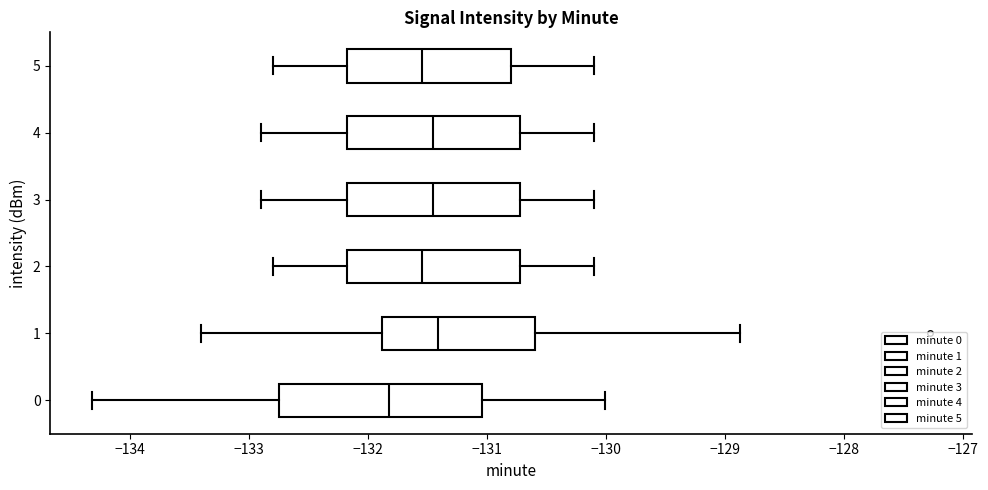

Reading bottom to top, transcribe this box plot: for each box, give where its median line is, the range the box spans, and where its two whiskers end, as read against the x-axis. The values are not printed on the chart, so give them approximately, as read against the axis.

0: median -131.8, box -132.7 to -131.0, whiskers -134.3 to -130.0
1: median -131.4, box -131.9 to -130.6, whiskers -133.4 to -128.9
2: median -131.5, box -132.2 to -130.7, whiskers -132.8 to -130.1
3: median -131.4, box -132.2 to -130.7, whiskers -132.9 to -130.1
4: median -131.4, box -132.2 to -130.7, whiskers -132.9 to -130.1
5: median -131.5, box -132.2 to -130.8, whiskers -132.8 to -130.1